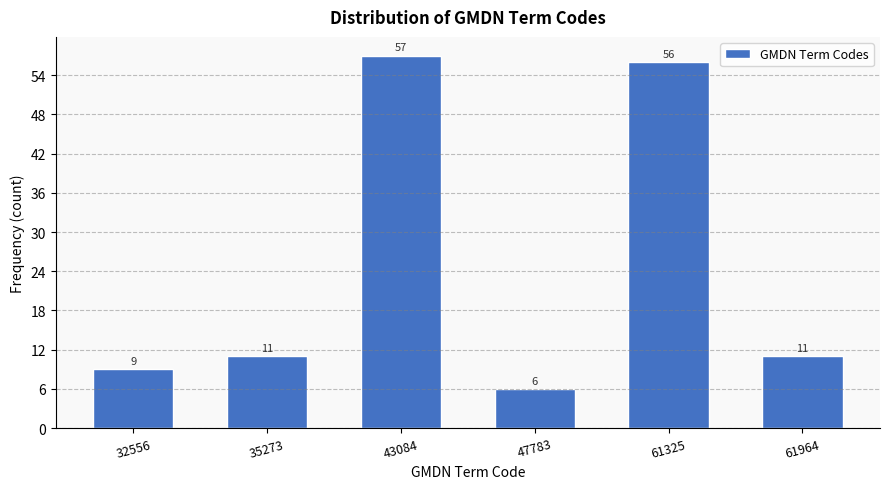

Reading left to right, list all the values displayed in this chart.

32556=9	35273=11	43084=57	47783=6	61325=56	61964=11